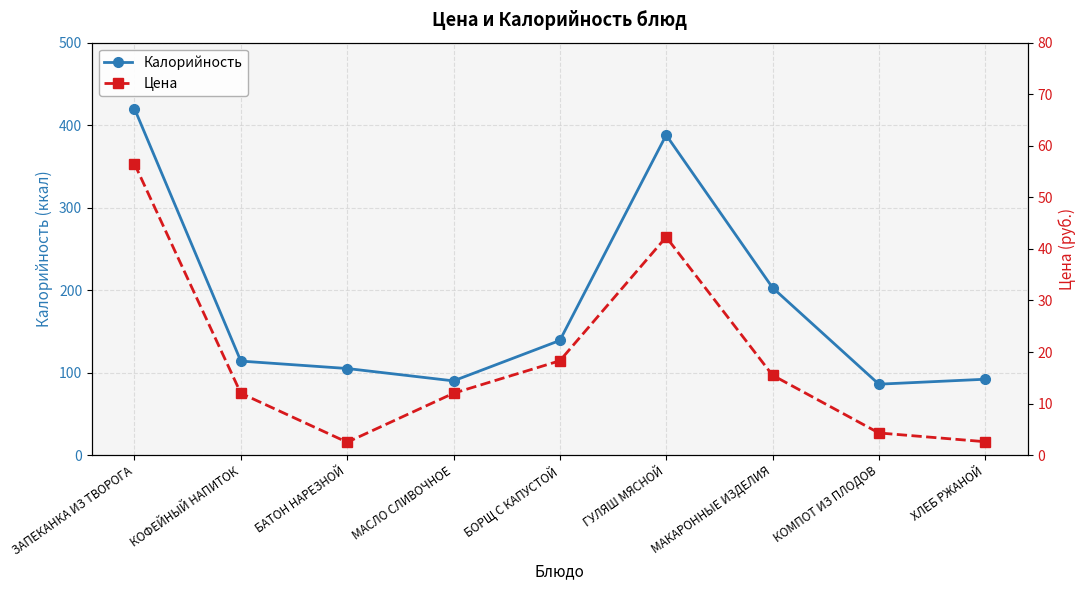

Reading left to right, transcribe all the data shown in this chart.

Калорийность: ЗАПЕКАНКА ИЗ ТВОРОГА=420.0	КОФЕЙНЫЙ НАПИТОК=114.0	БАТОН НАРЕЗНОЙ=105.0	МАСЛО СЛИВОЧНОЕ=90.0	БОРЩ С КАПУСТОЙ=139.0	ГУЛЯШ МЯСНОЙ=388.0	МАКАРОННЫЕ ИЗДЕЛИЯ=203.0	КОМПОТ ИЗ ПЛОДОВ=86.0	ХЛЕБ РЖАНОЙ=92.0
Цена: ЗАПЕКАНКА ИЗ ТВОРОГА=56.5	КОФЕЙНЫЙ НАПИТОК=12.0	БАТОН НАРЕЗНОЙ=2.5	МАСЛО СЛИВОЧНОЕ=12.0	БОРЩ С КАПУСТОЙ=18.3	ГУЛЯШ МЯСНОЙ=42.3	МАКАРОННЫЕ ИЗДЕЛИЯ=15.5	КОМПОТ ИЗ ПЛОДОВ=4.3	ХЛЕБ РЖАНОЙ=2.6